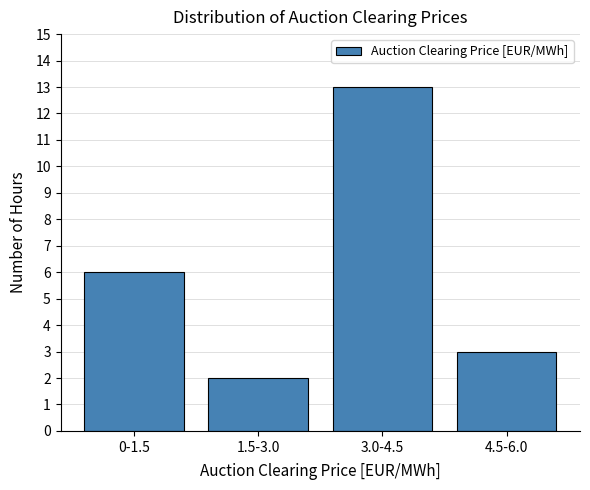

Reading left to right, extract all data points from this chart.

0-1.5=6	1.5-3.0=2	3.0-4.5=13	4.5-6.0=3